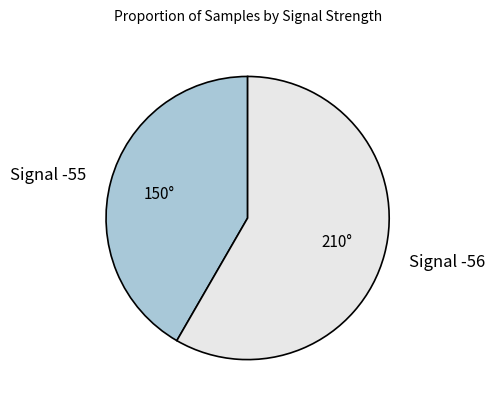

Which category has the biggest portion of the pie?

Signal -56